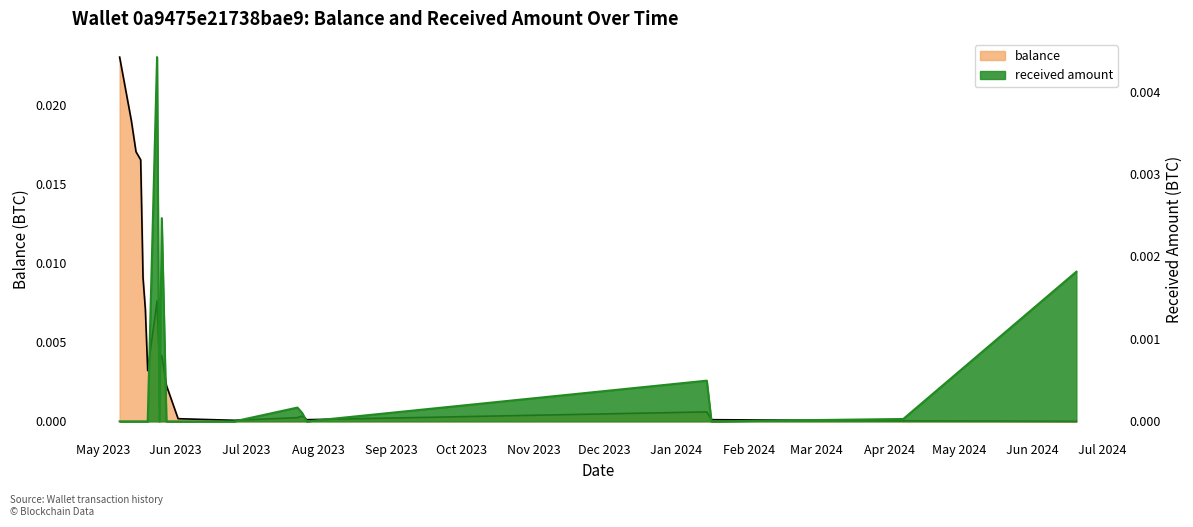

Is the value of received amount at 2023-05-13 greater than the value of balance at 2023-05-19?

No